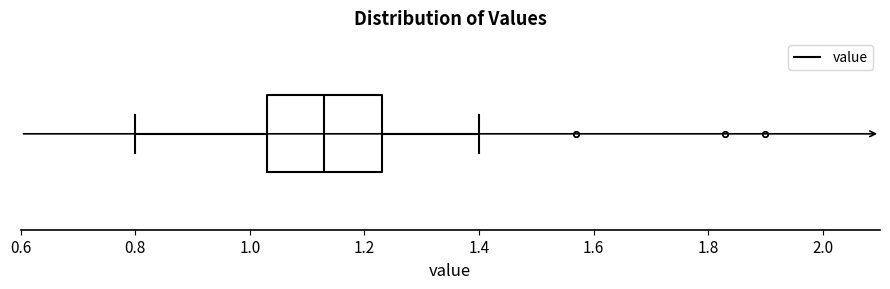

Where is the left edge of the box on the x-axis? The values are not printed on the chart, so give them approximately, as read against the axis.

1.04